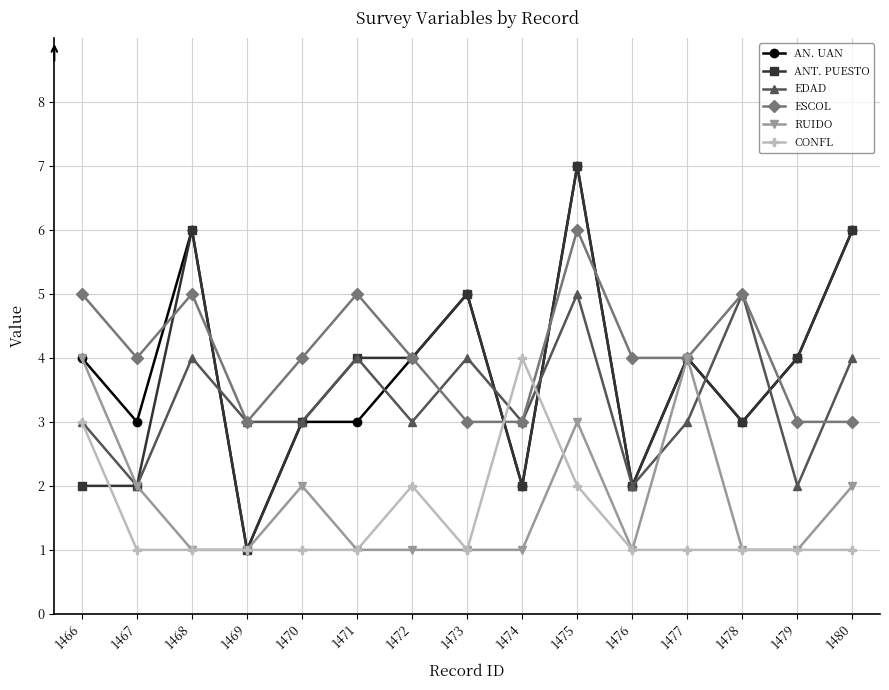

What is the minimum value for AN. UAN?

1